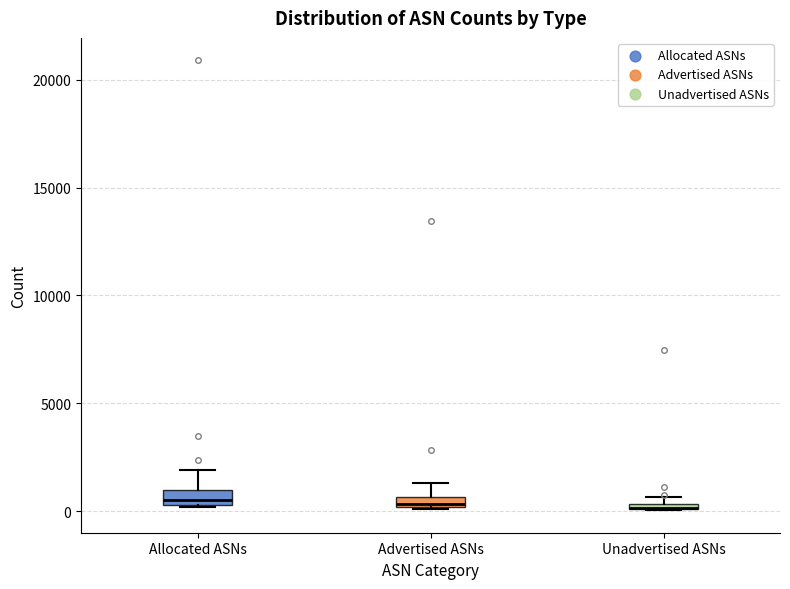

Where is the lower edge of the box for Allocated ASNs on the y-axis? The values are not printed on the chart, so give them approximately, as read against the axis.

500